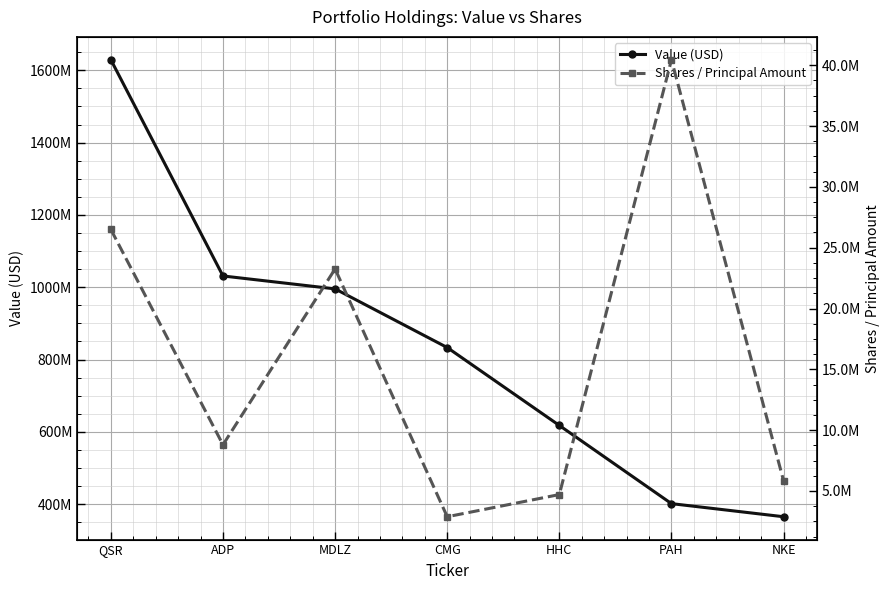

Which series has the largest total across all categories?

Value (USD)